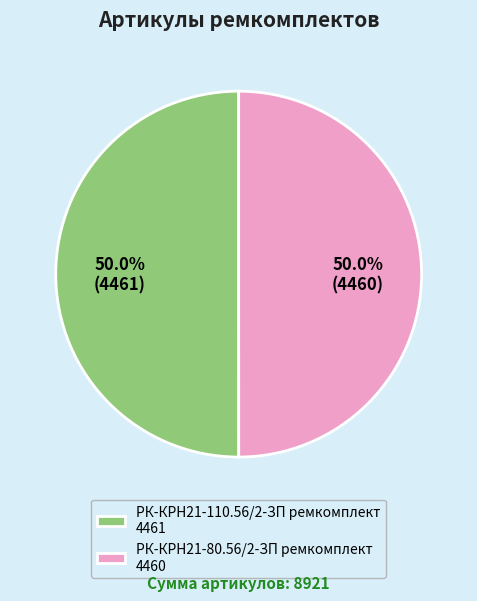

Do РК-КРН21-110.56/2-ЗП ремкомплект 4461 and РК-КРН21-80.56/2-ЗП ремкомплект 4460 together represent more than half of the pie?

Yes